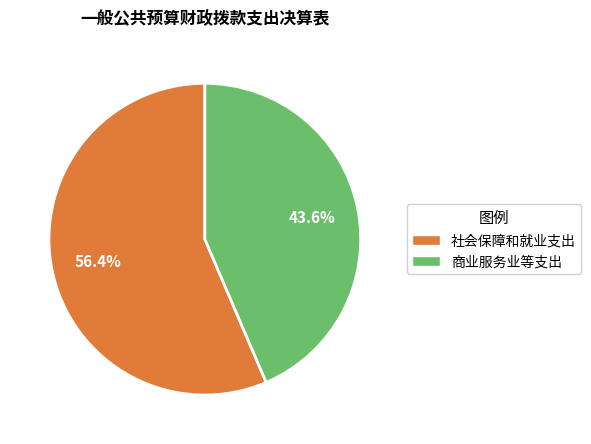

How many segments does this pie chart have?

2